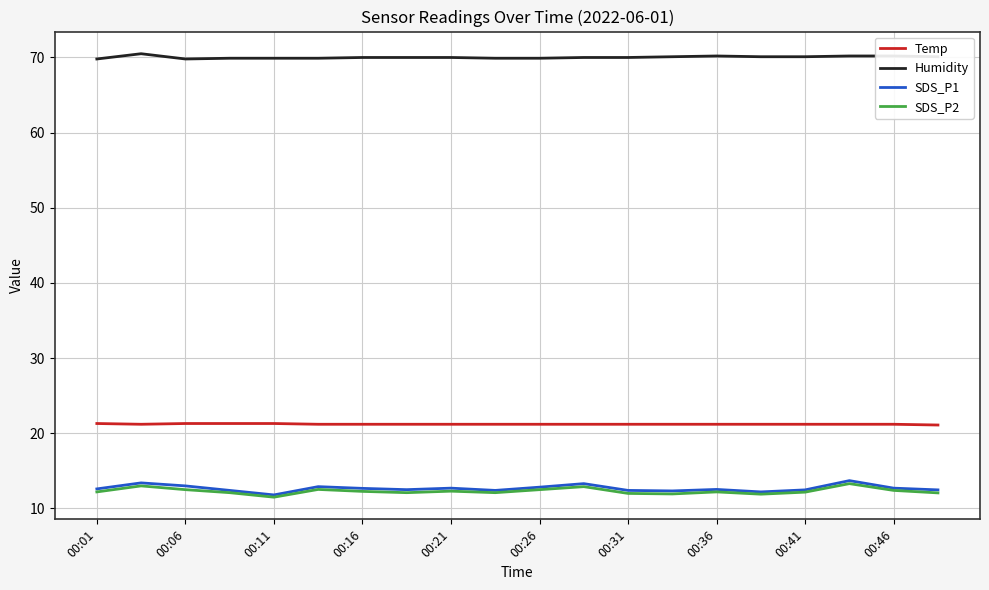

True or false: Humidity and SDS_P1 intersect in this chart.

False